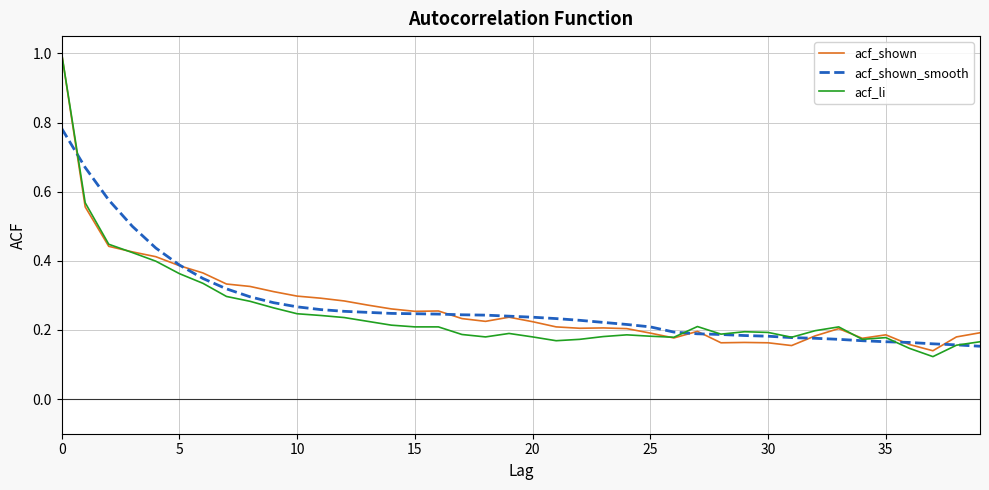

What is the maximum value for acf_shown?

1.0